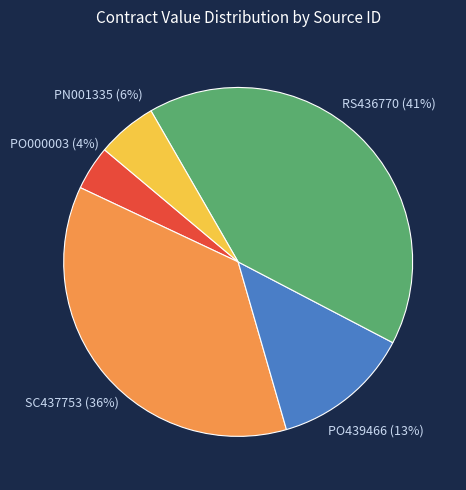

To the nearest percent, what is the average slice percentage?

20%